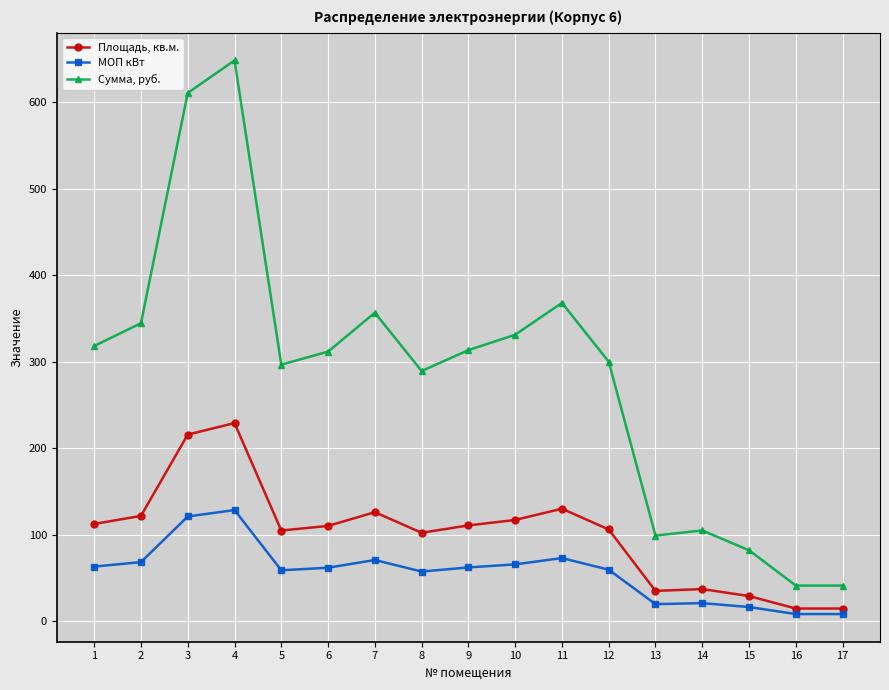

At which category does Площадь, кв.м. reach its first local peak?

4